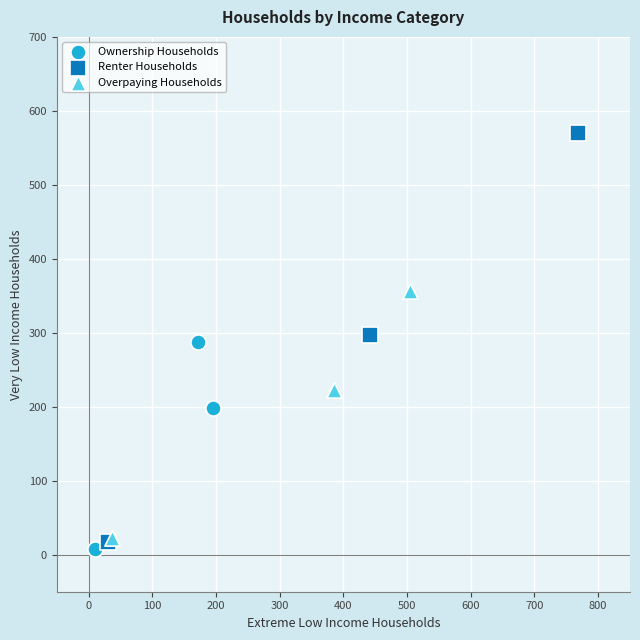

Which series reaches the maximum Y coordinate?

Renter Households